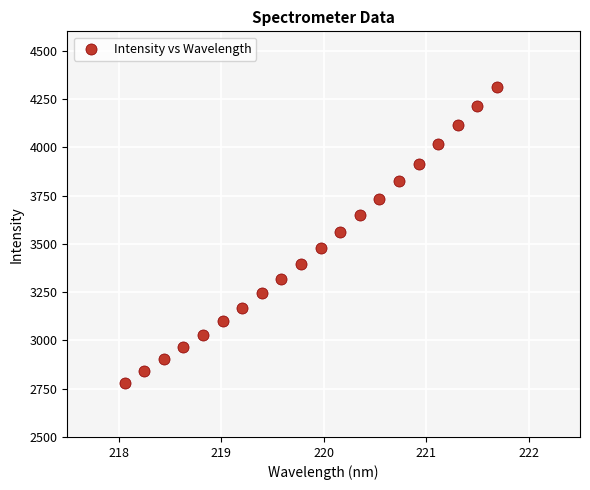

What is the range of Y values (max minus min)?

1529.3